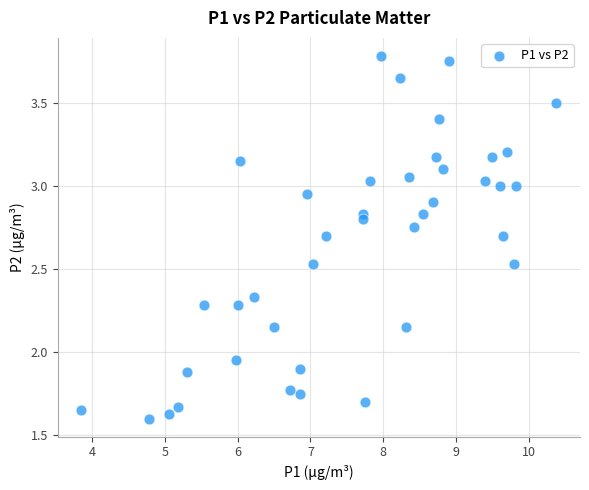

What is the range of X values (max minus min)?

6.5